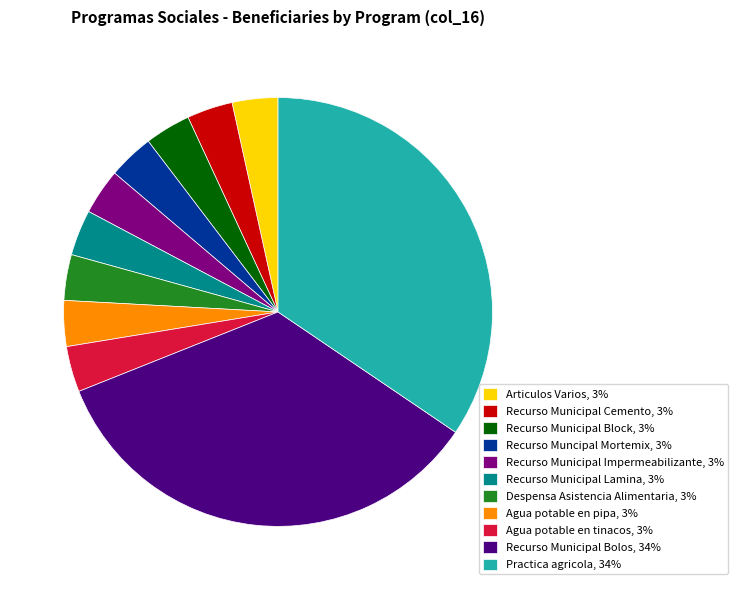

Does Recurso Municipal Bolos, 34% account for over 50% of the chart?

No